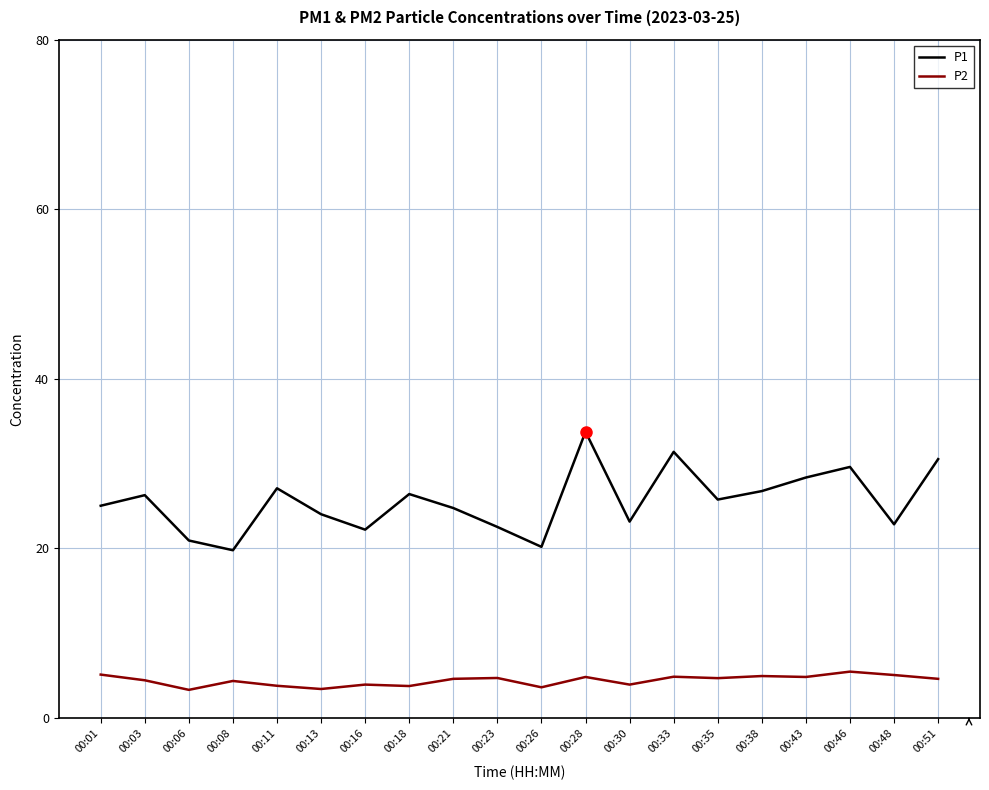

Which series has the largest range (max minus min)?

P1